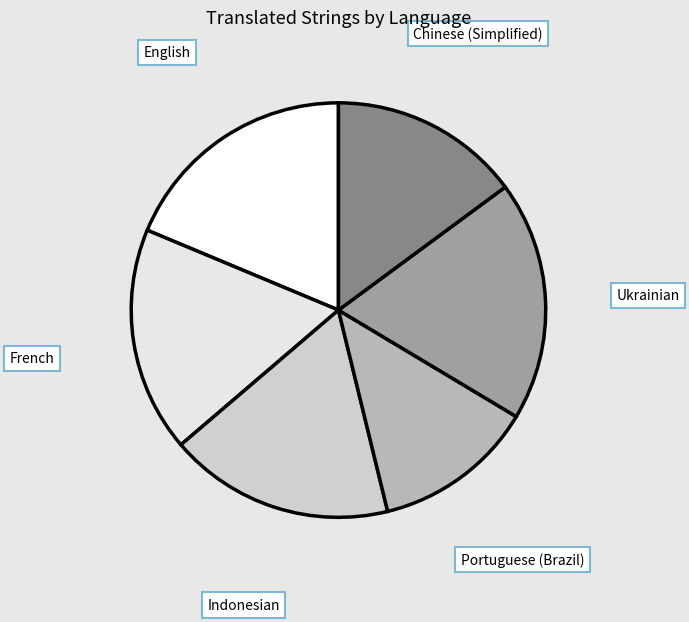

Do French and Portuguese (Brazil) together represent more than half of the pie?

No